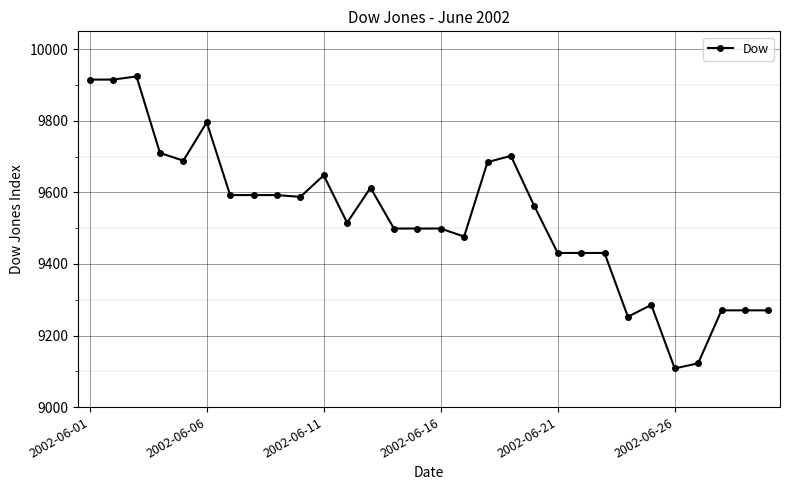

True or false: the data has more than 0 interior local peaks.

True